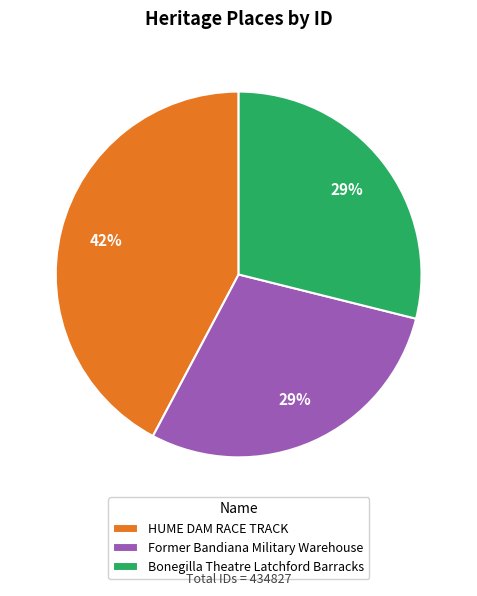

To the nearest percent, what portion does Bonegilla Theatre Latchford Barracks represent?

29%